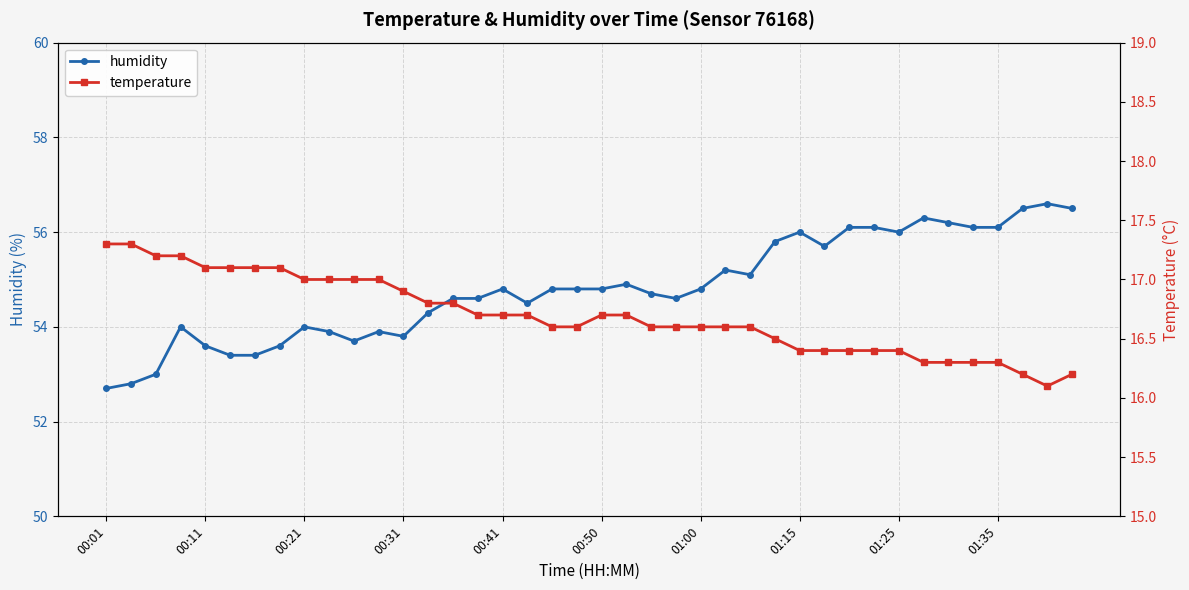

True or false: humidity has a value of 24.2 at 01:00.

False